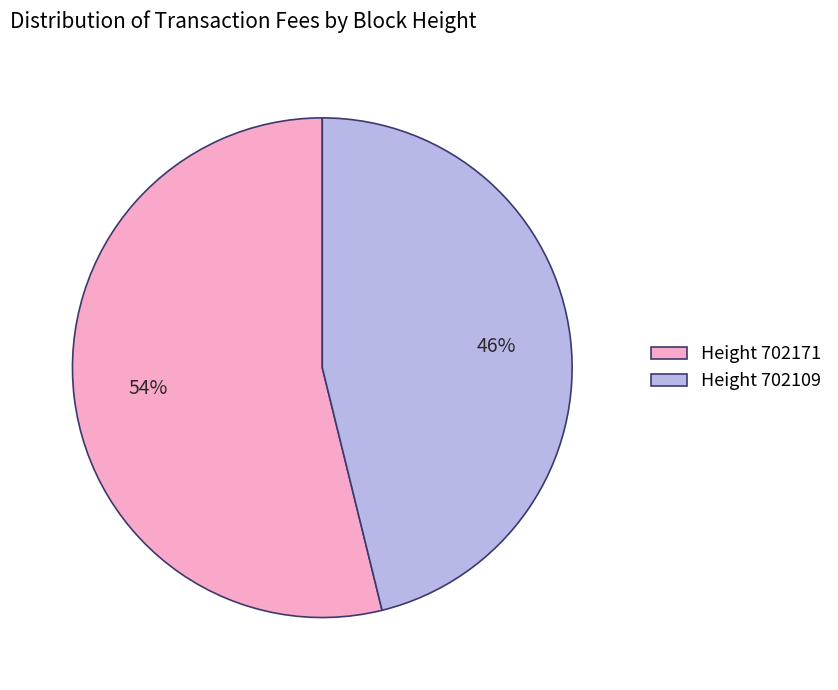

Count the number of slices in the pie.

2